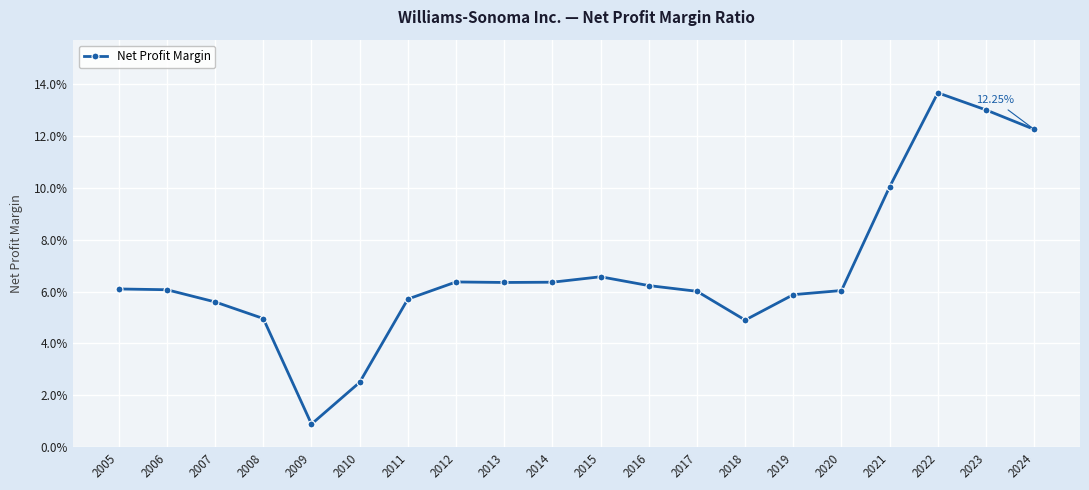

Does the chart display data point markers on the line(s)?

Yes